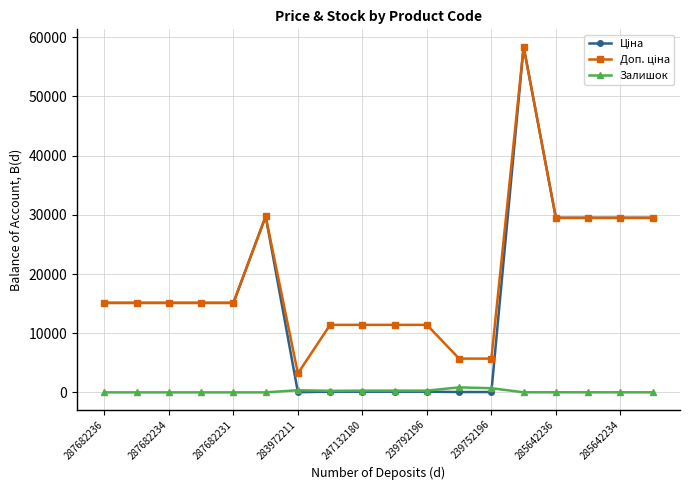

At which label does Залишок reach its peak?

11